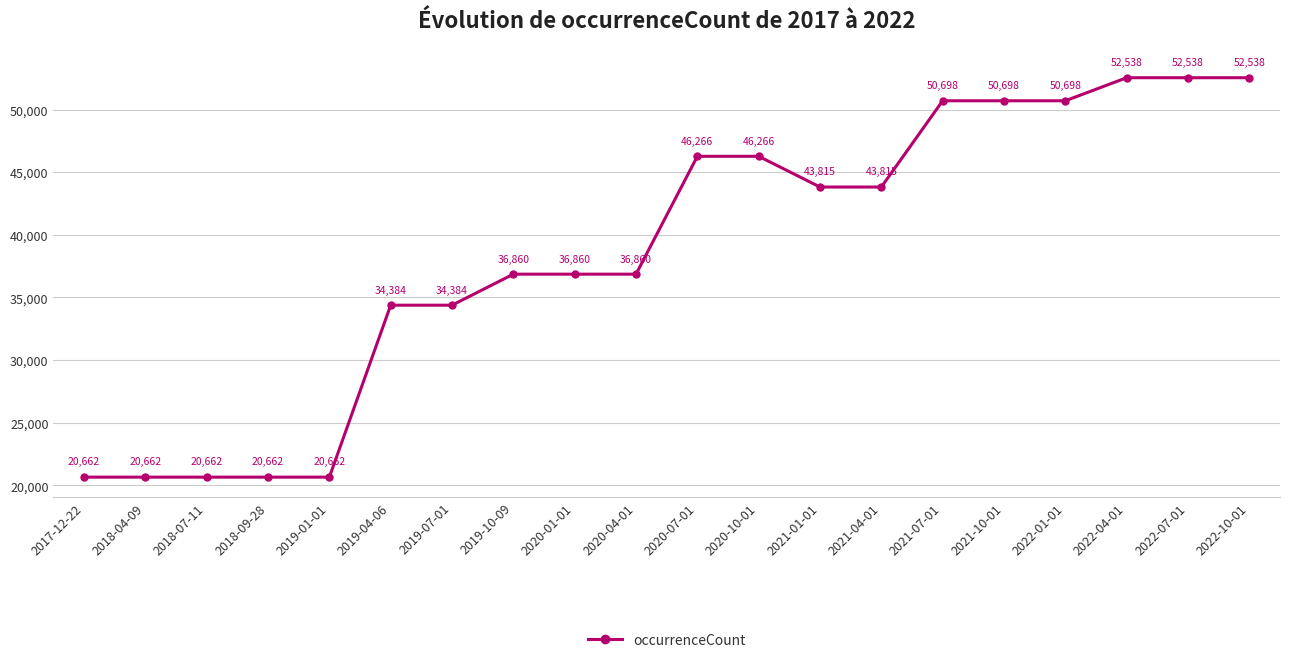

How many series are shown in this chart?

1